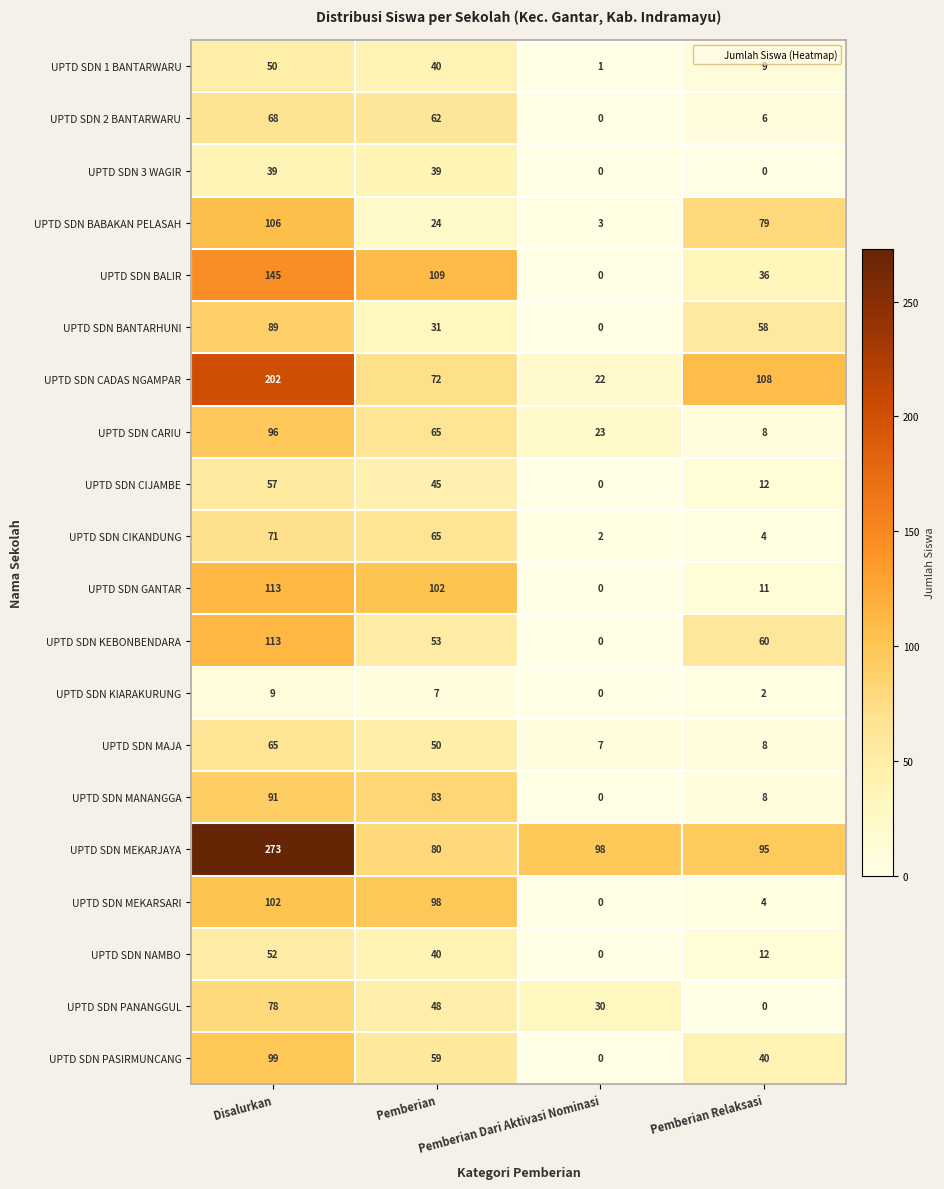

Which series has the largest total across all categories?

UPTD SDN MEKARJAYA